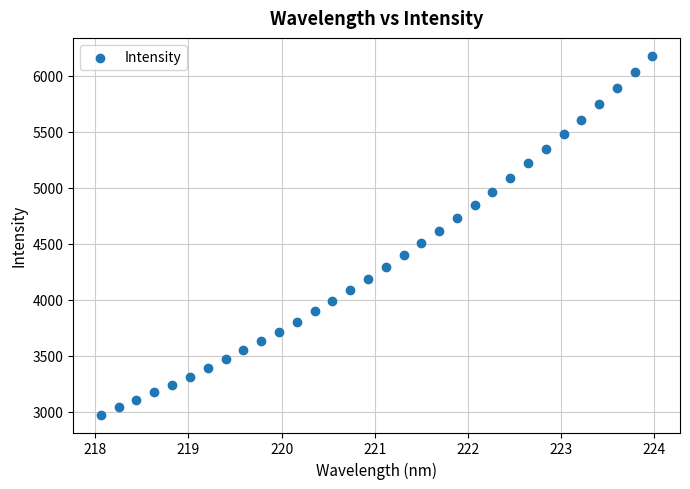

What is the range of Y values (max minus min)?

3201.5